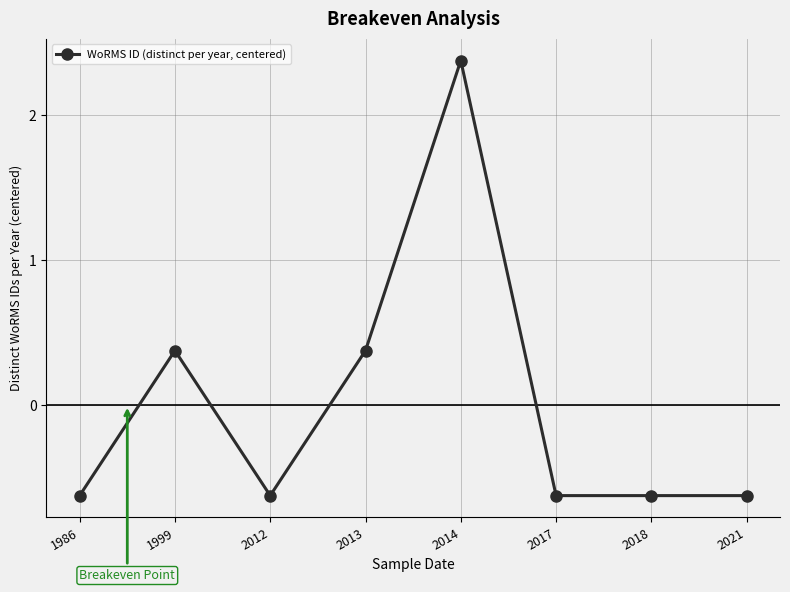

Does the chart have visible grid lines?

Yes